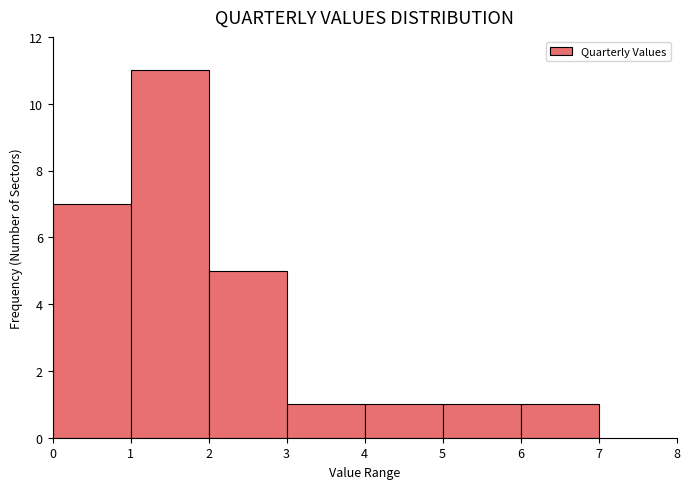

What is the height of the bar covering 6 to 7 on the x-axis? The values are not printed on the chart, so give them approximately, as read against the axis.

1